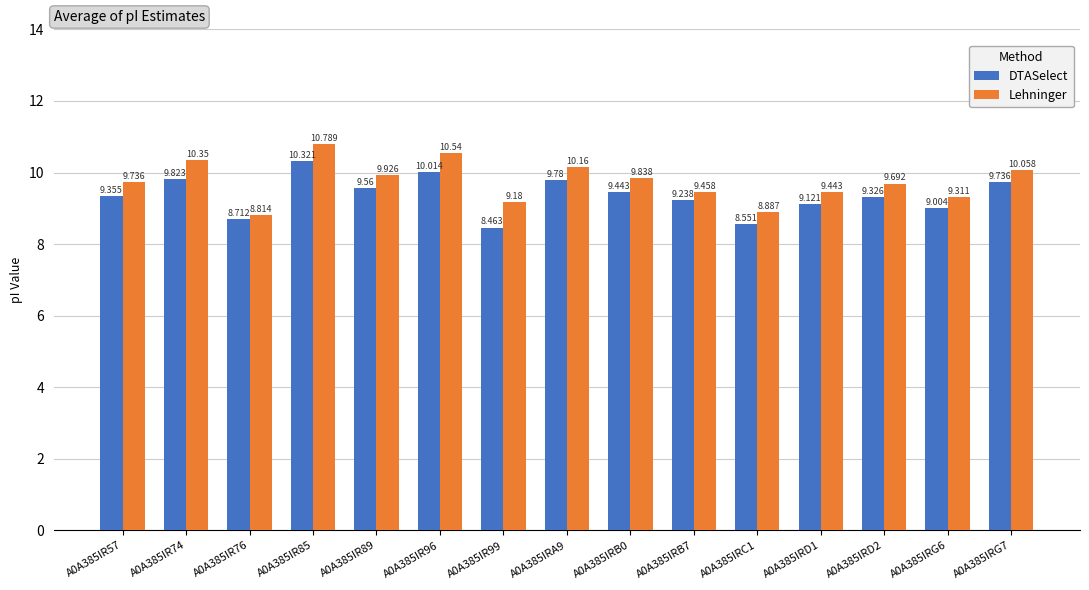

Which series has the largest range (max minus min)?

Lehninger